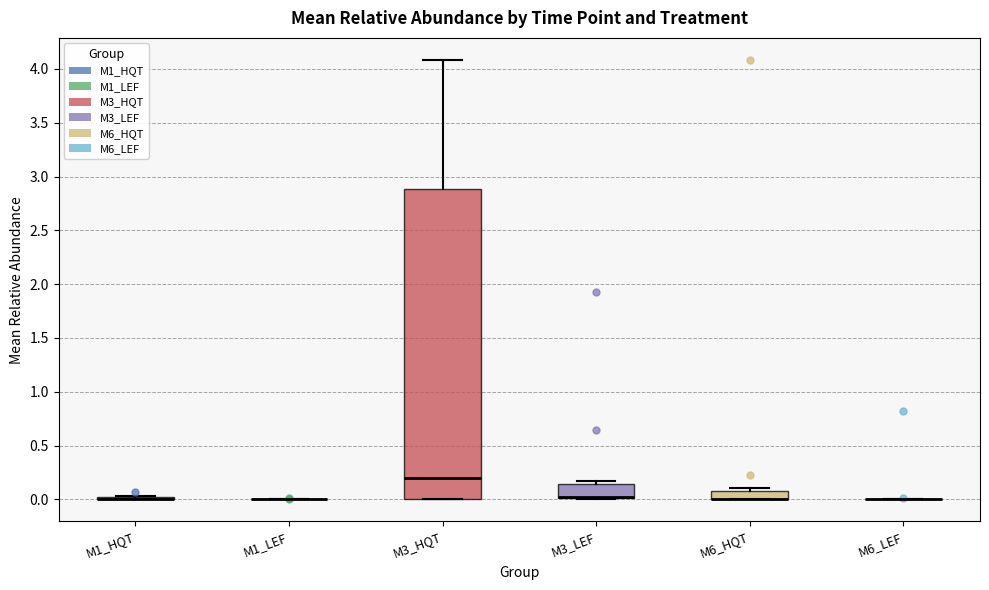

Which box is the tallest, from its lower edge to its upper edge?

M3_HQT